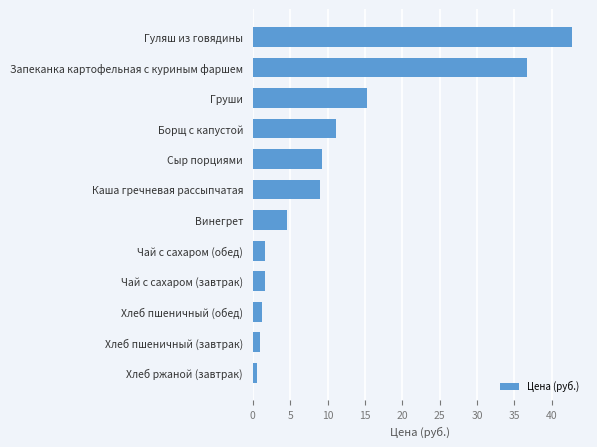

What is the greatest value displayed?

42.7